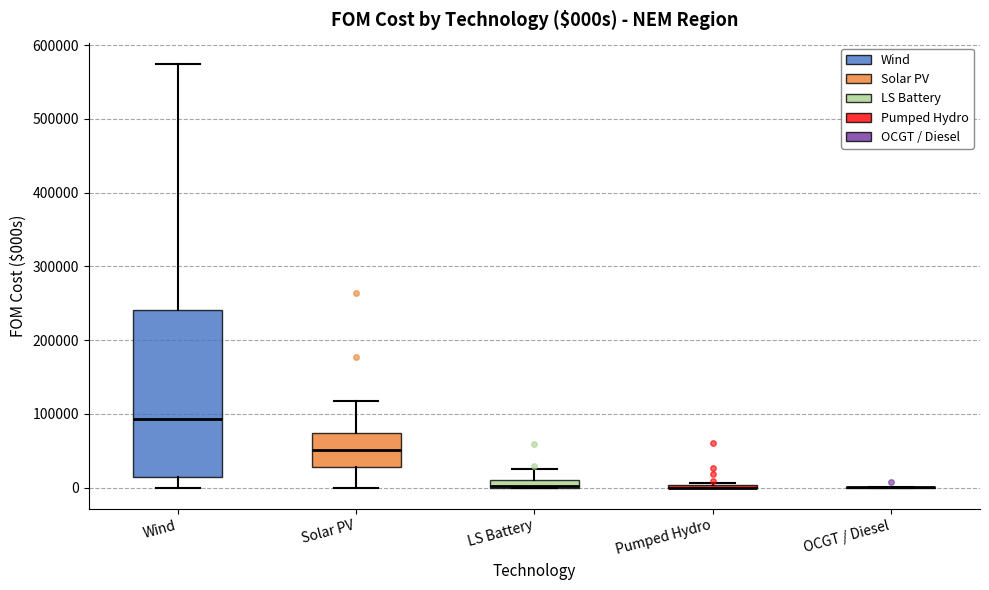

Where is the upper edge of the box for LS Battery on the y-axis? The values are not printed on the chart, so give them approximately, as read against the axis.

10000